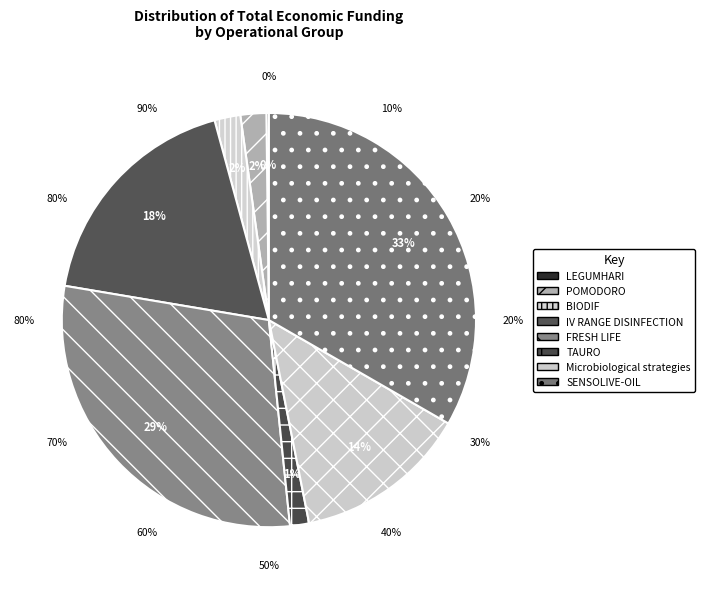

How many slices are in this pie chart?

8